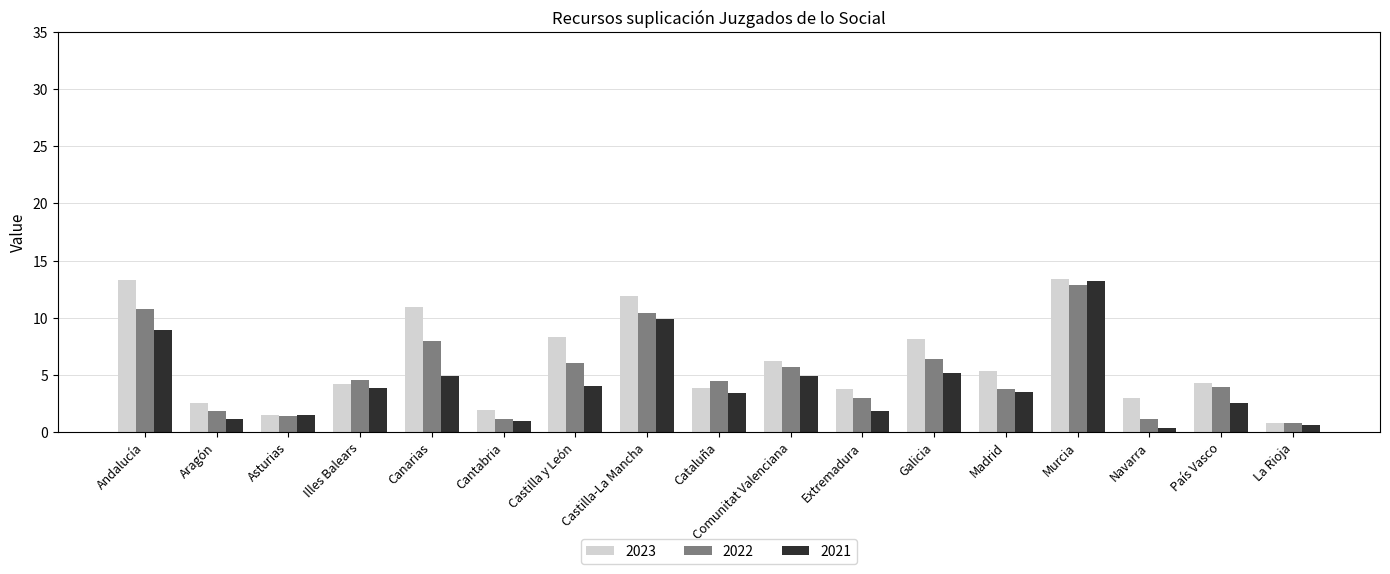

What is the total value across all series at Extremadura?

8.5